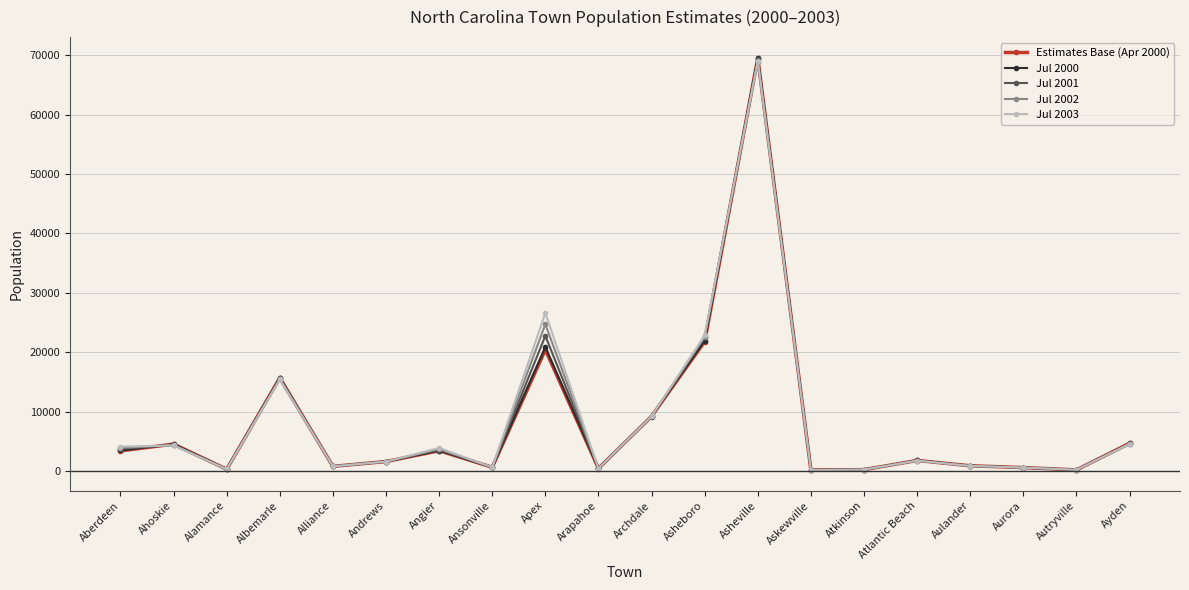

Does the chart display data point markers on the line(s)?

Yes